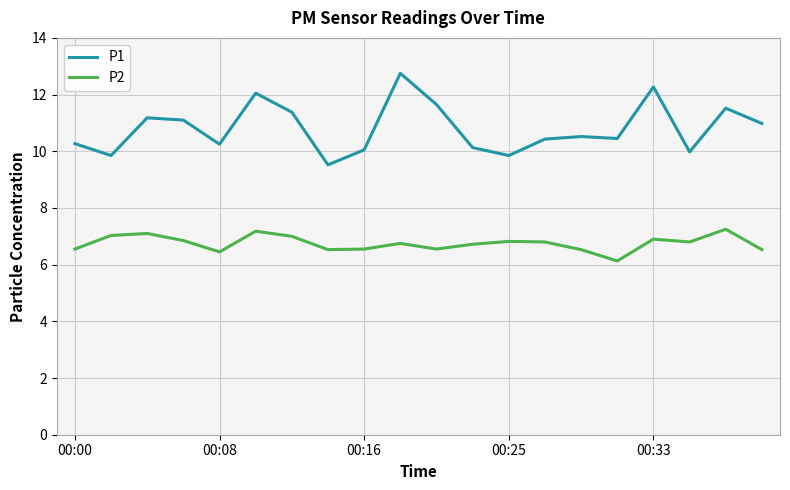

Rank the series by their maximum value, from highest to lowest.

P1, P2